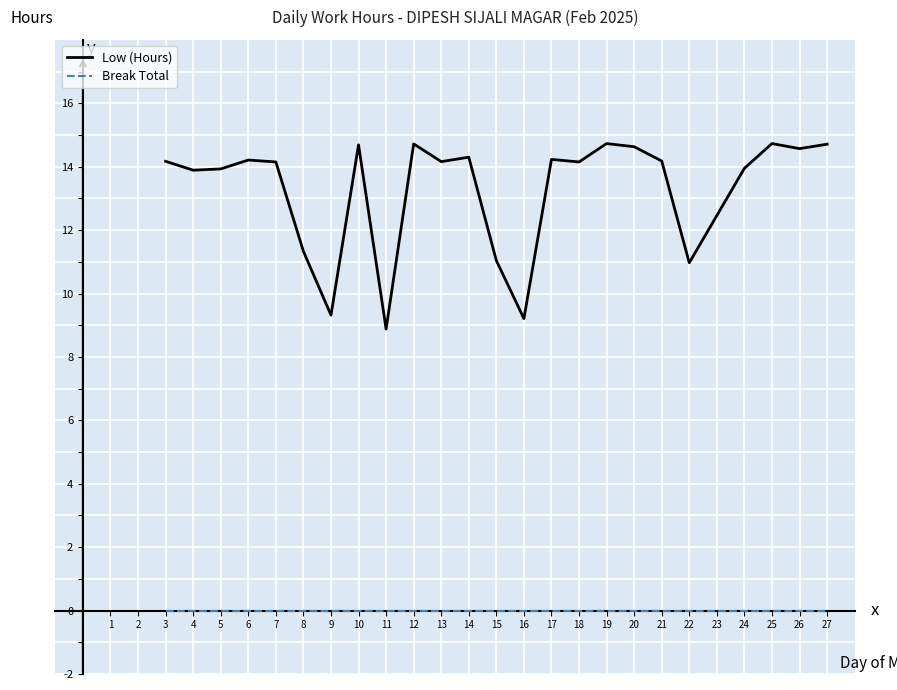

How many lines are shown in the chart?

2